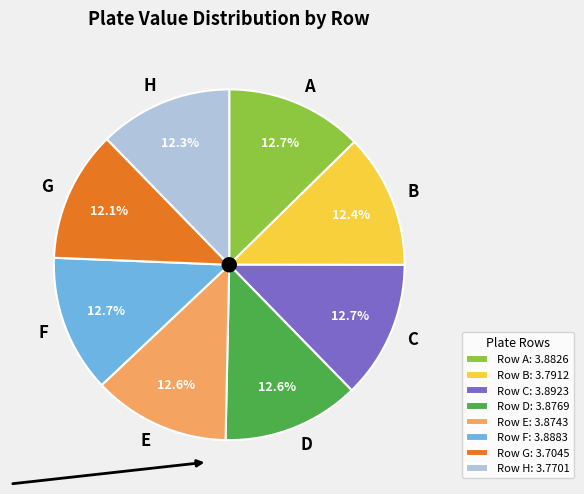

Do H and A together represent more than half of the pie?

No